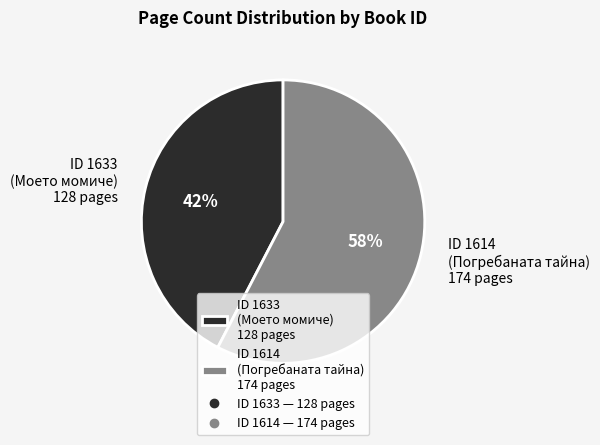

To the nearest percent, what is the average slice percentage?

50%